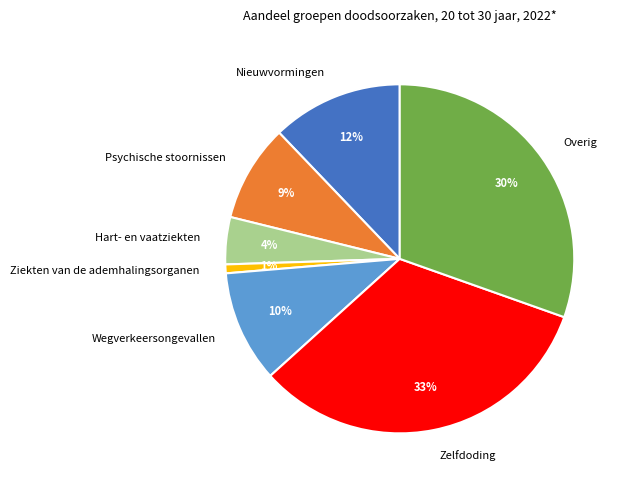

To the nearest percent, what is the difference between the largest and smallest slice percentages?

32%